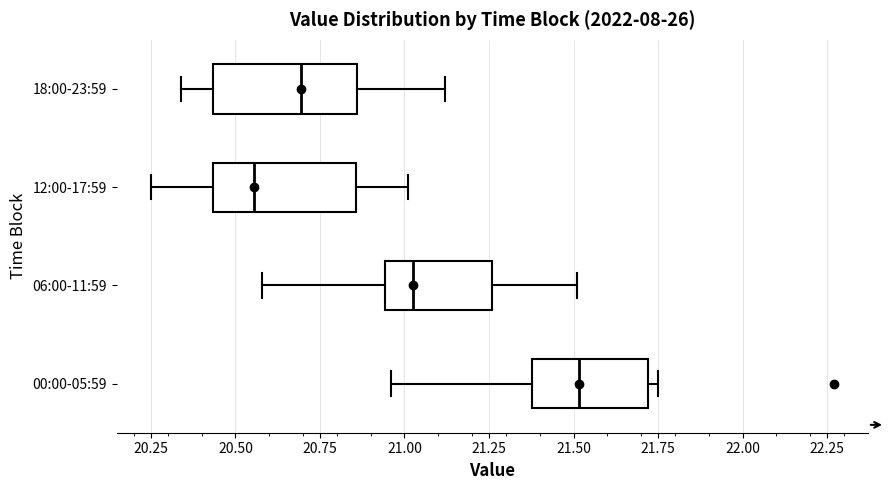

Where is the right edge of the box for 18:00-23:59 on the x-axis? The values are not printed on the chart, so give them approximately, as read against the axis.

20.85